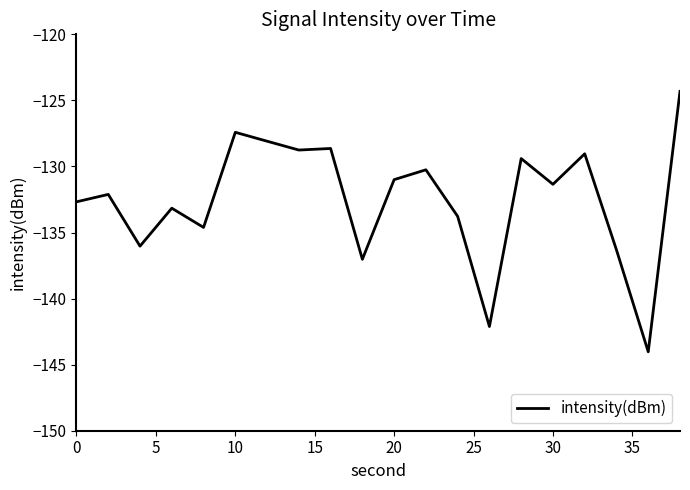

What is the difference between the maximum and minimum values?

19.7